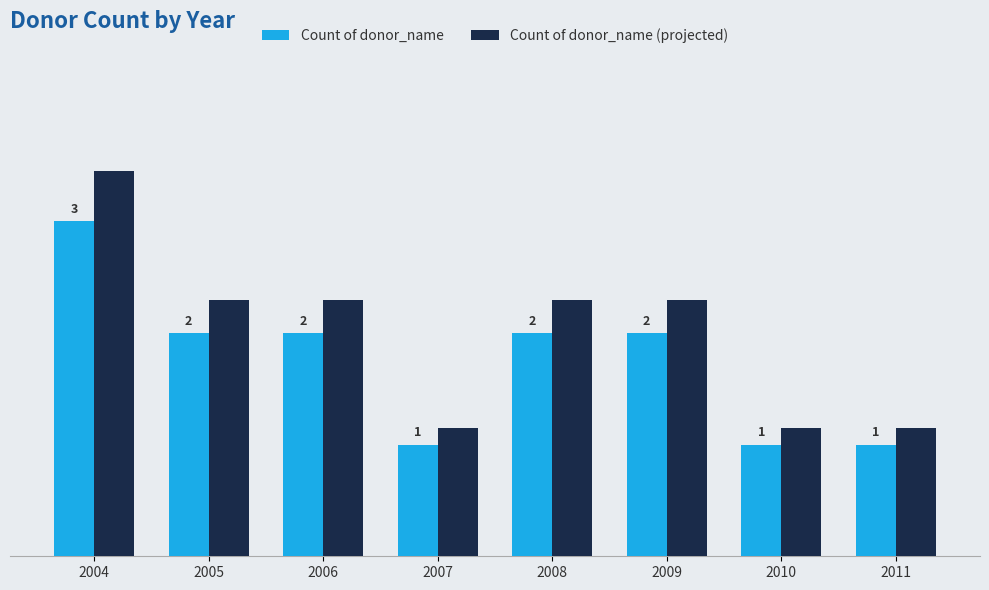

Is the value of Count of donor_name (projected) at 2006 greater than the value of Count of donor_name at 2010?

Yes